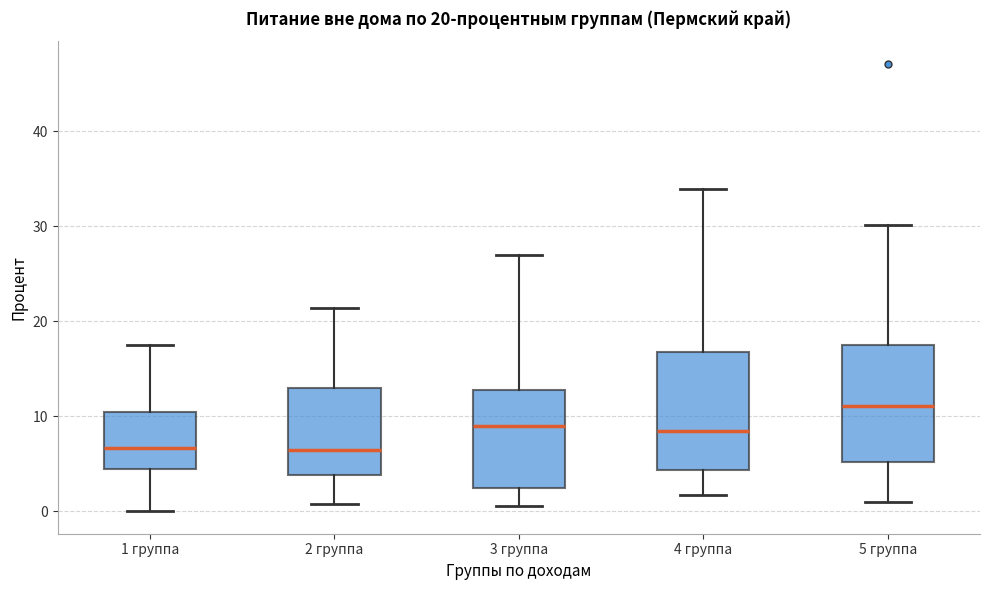

Which box's median line is the highest?

5 группа